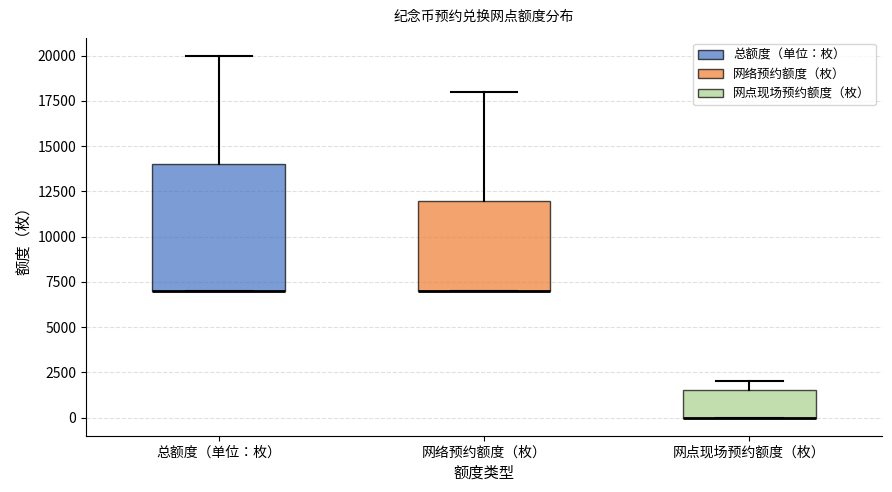

Where is the upper edge of the box for 网点现场预约额度（枚） on the y-axis? The values are not printed on the chart, so give them approximately, as read against the axis.

1500